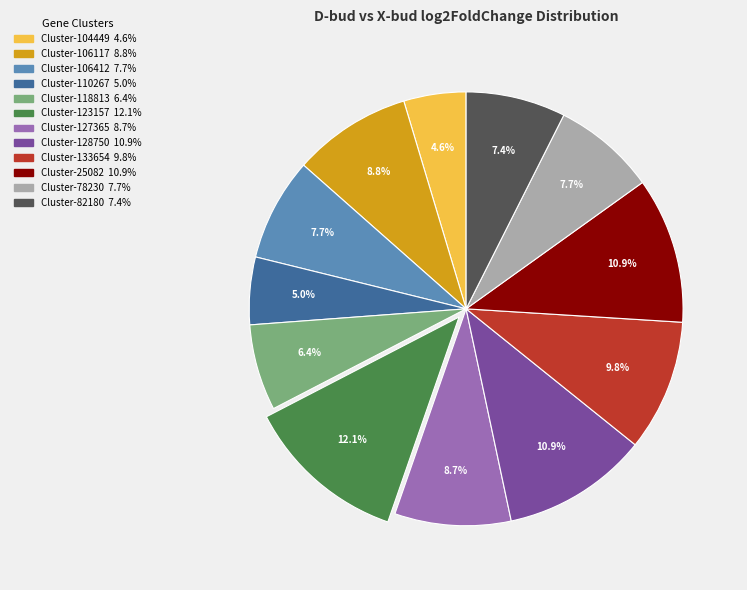

Does any single category account for the majority?

No